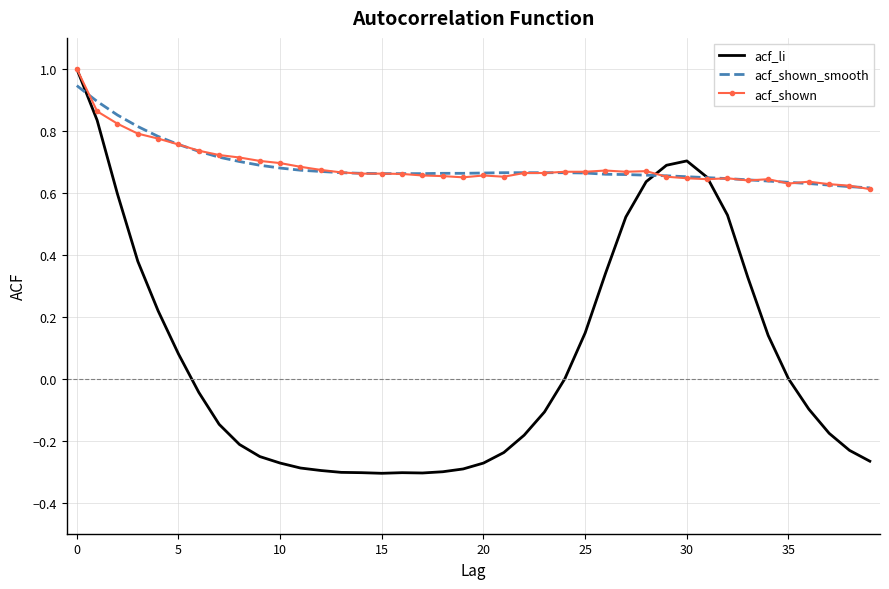

How many intersections are there between acf_shown_smooth and acf_li?

3